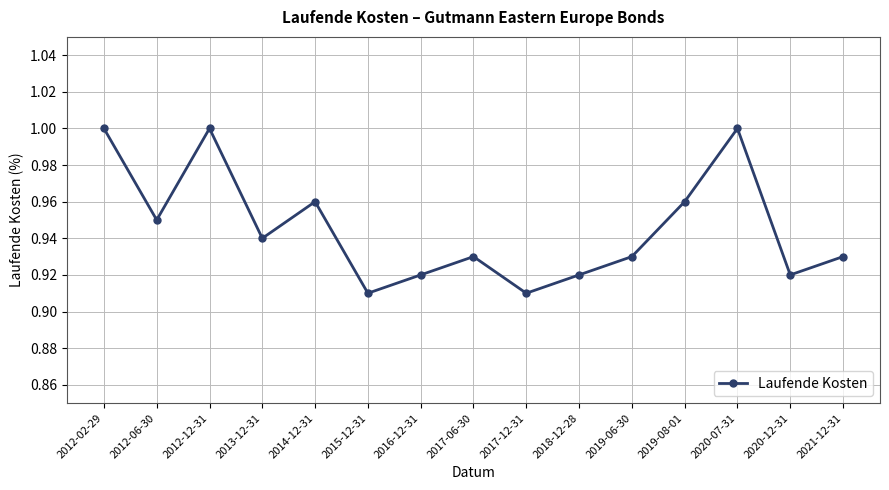

Does the chart have visible grid lines?

Yes